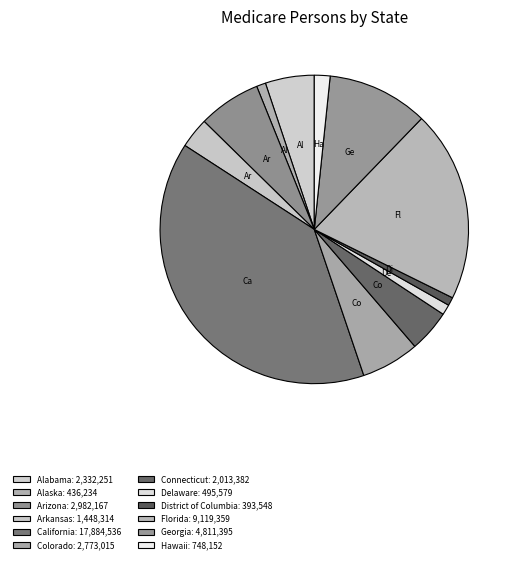

True or false: Connecticut accounts for 15% of the total.

False